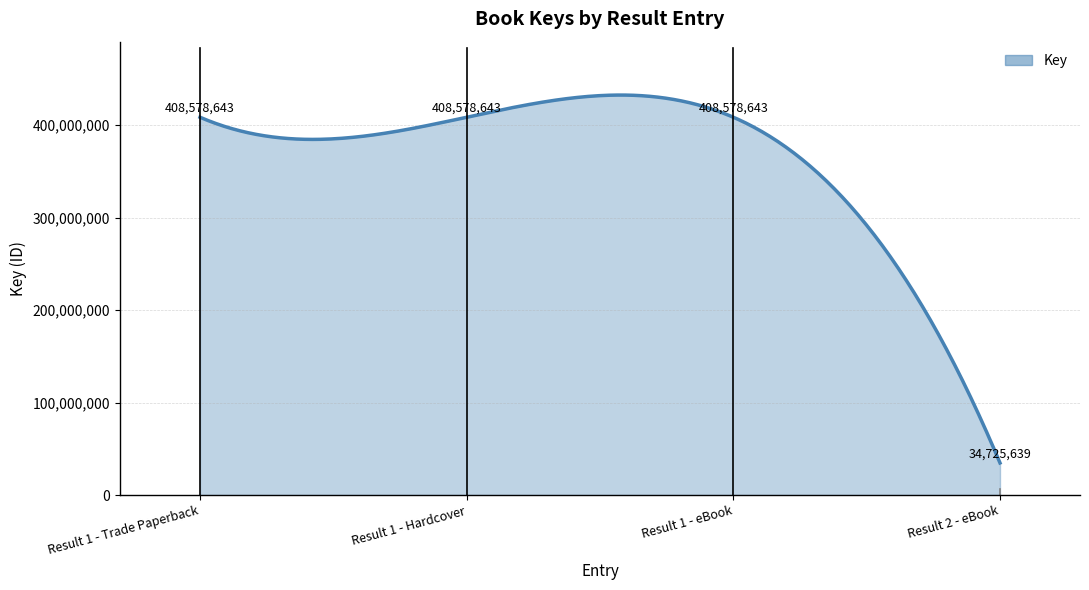

What is the maximum value shown in the chart?

432560849.3